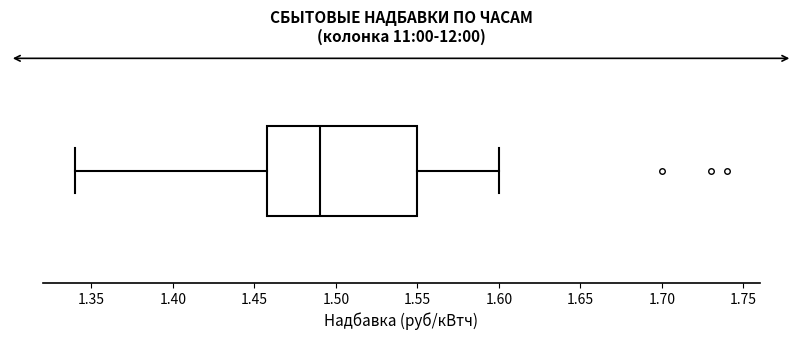

Where is the right edge of the box on the x-axis? The values are not printed on the chart, so give them approximately, as read against the axis.

1.55